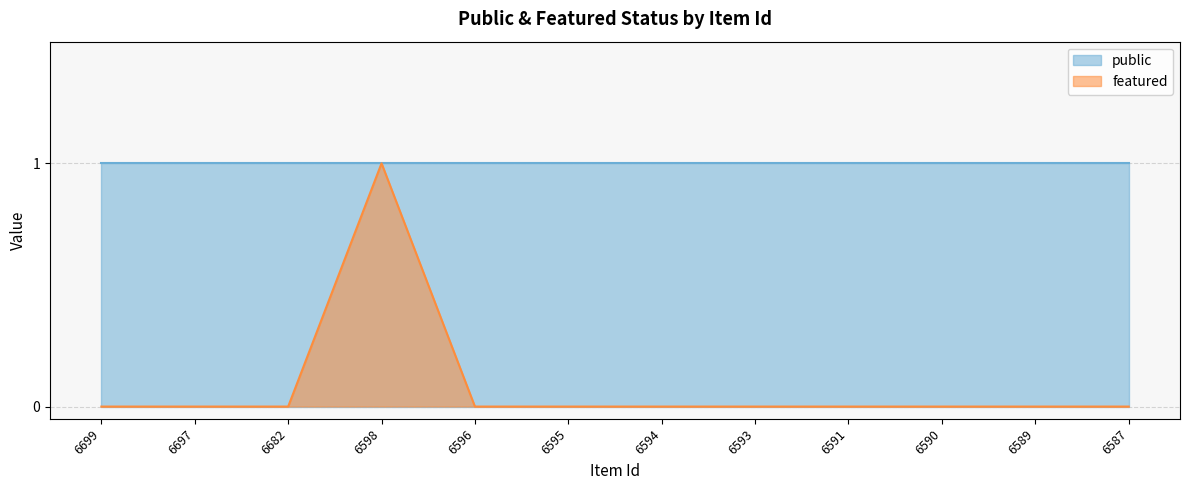

Count the values in the range 0 to 1.

12